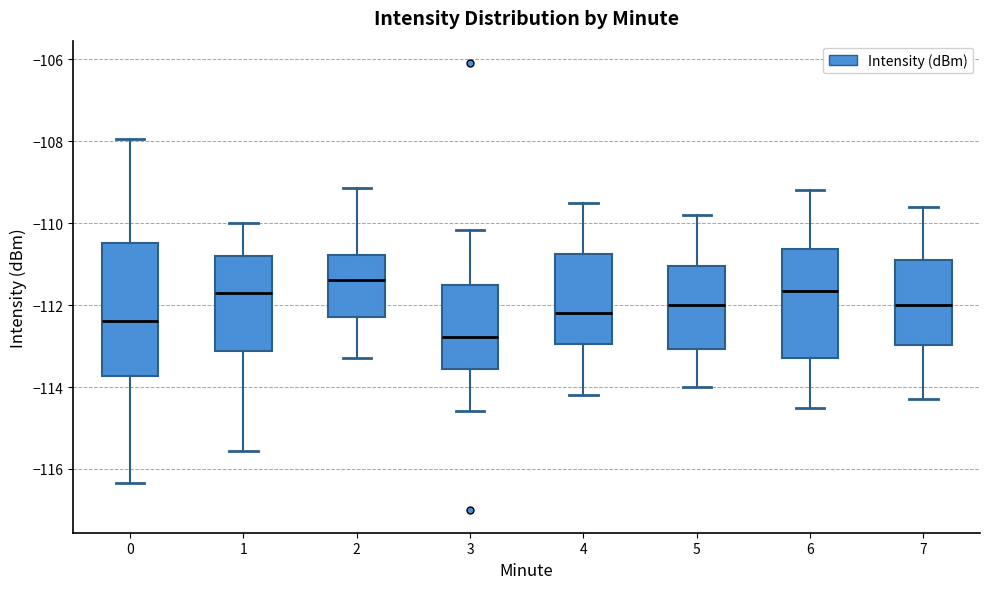

Comparing the boxes themselves (not the whiskers), which one is the tallest?

0